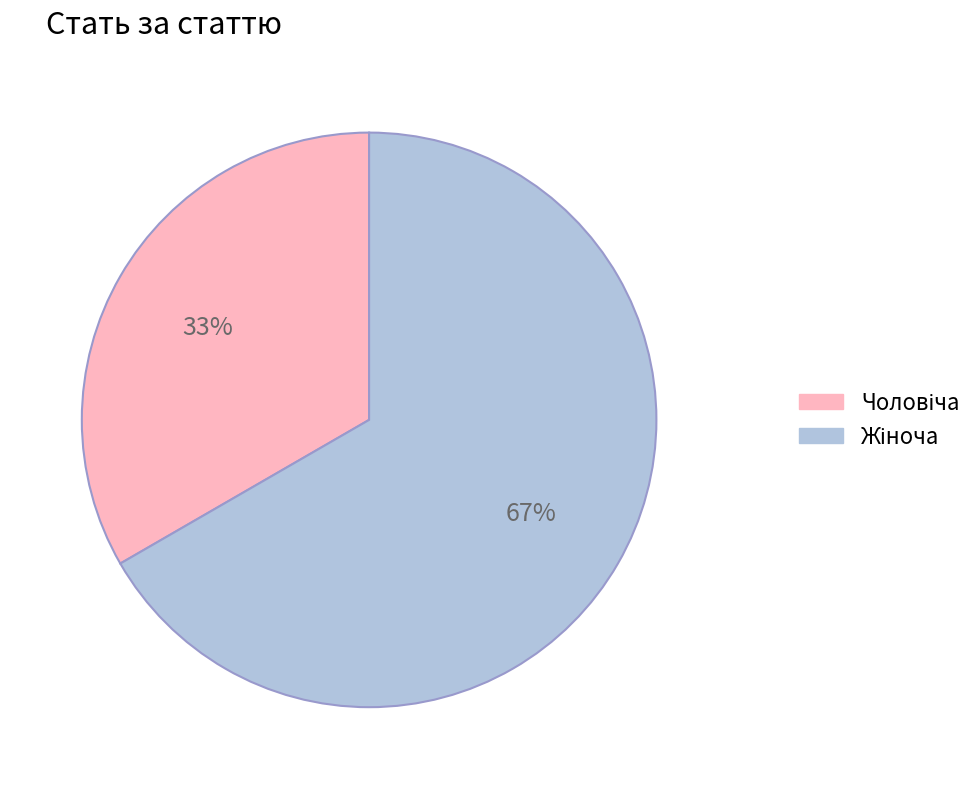

Is there any slice that represents more than half of the pie?

Yes